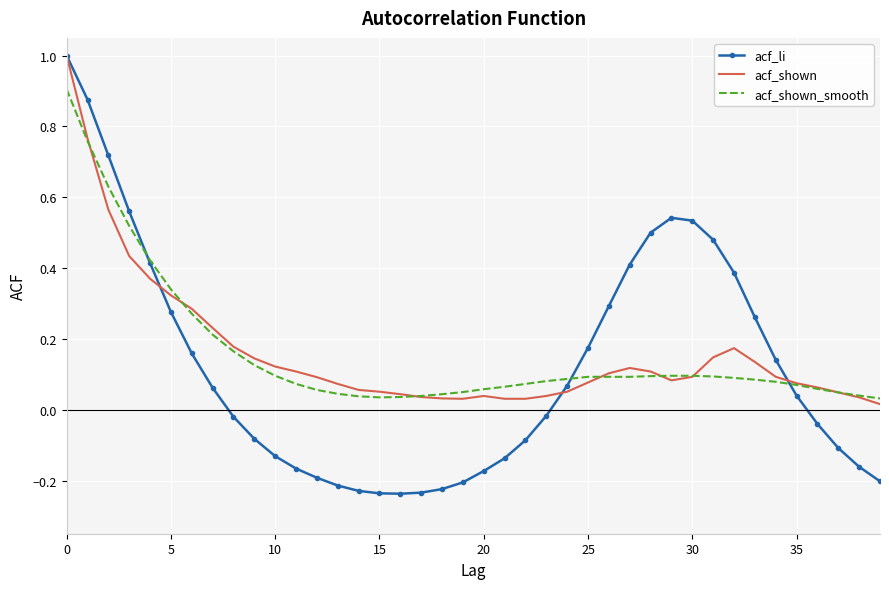

Which series has the largest range (max minus min)?

acf_li